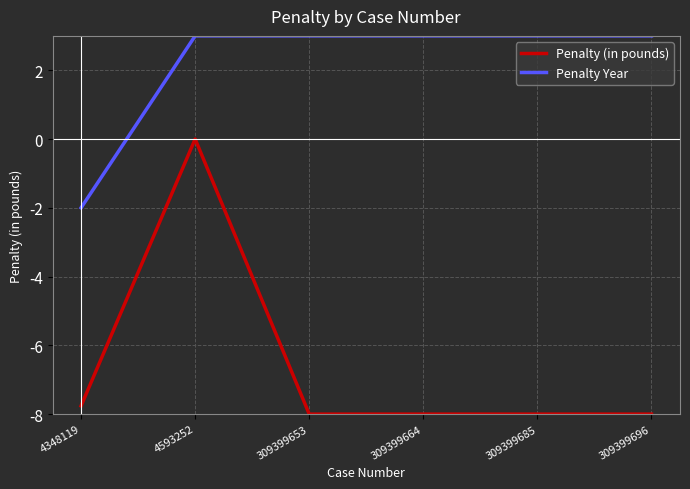

What is the maximum value for Penalty Year?

3.0